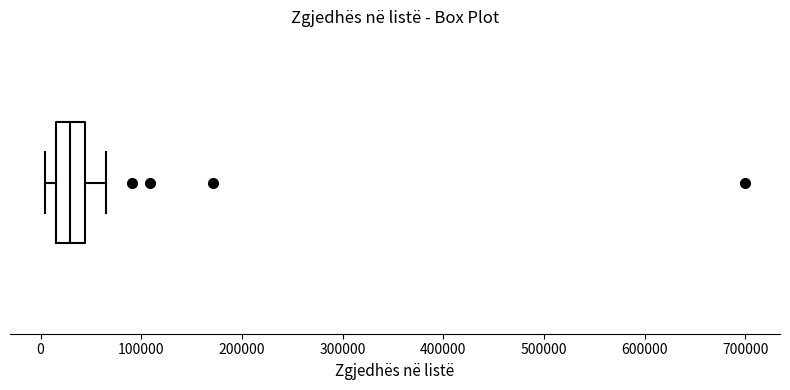

Transcribe this box plot: give where the median line is, the range the box spans, and where the two whiskers end, as read against the x-axis. The values are not printed on the chart, so give them approximately, as read against the axis.

median 30000, box 20000 to 40000, whiskers 0 to 70000